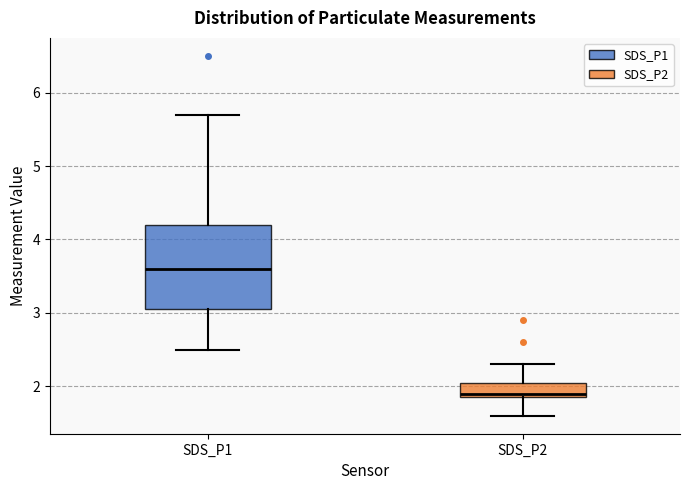

Which box's median line is the highest?

SDS_P1